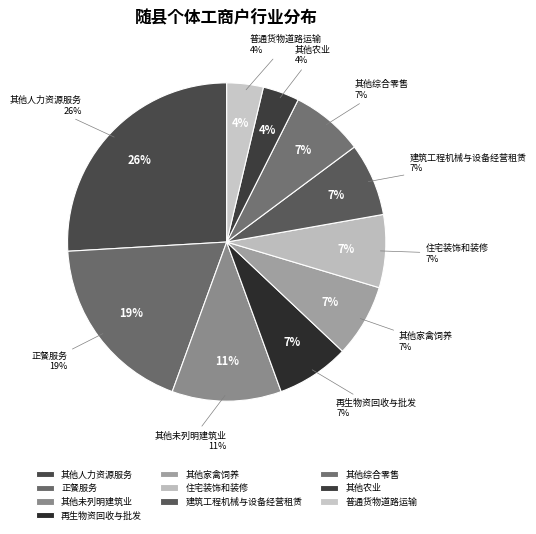

Does any single category account for the majority?

No